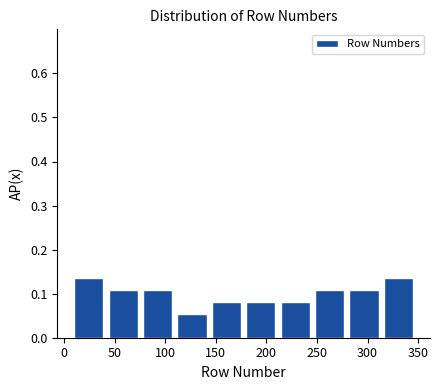

Reading left to right, transcribe this chart: for each bar, give the range it covers on the x-axis and its height. Neither the bar edges nor the heights are printed on the chart, so give them approximately, as read against the axes.

10 to 44: 0.14
44 to 78: 0.11
78 to 112: 0.11
112 to 146: 0.05
146 to 180: 0.08
180 to 214: 0.08
214 to 248: 0.08
248 to 282: 0.11
282 to 316: 0.11
316 to 350: 0.14